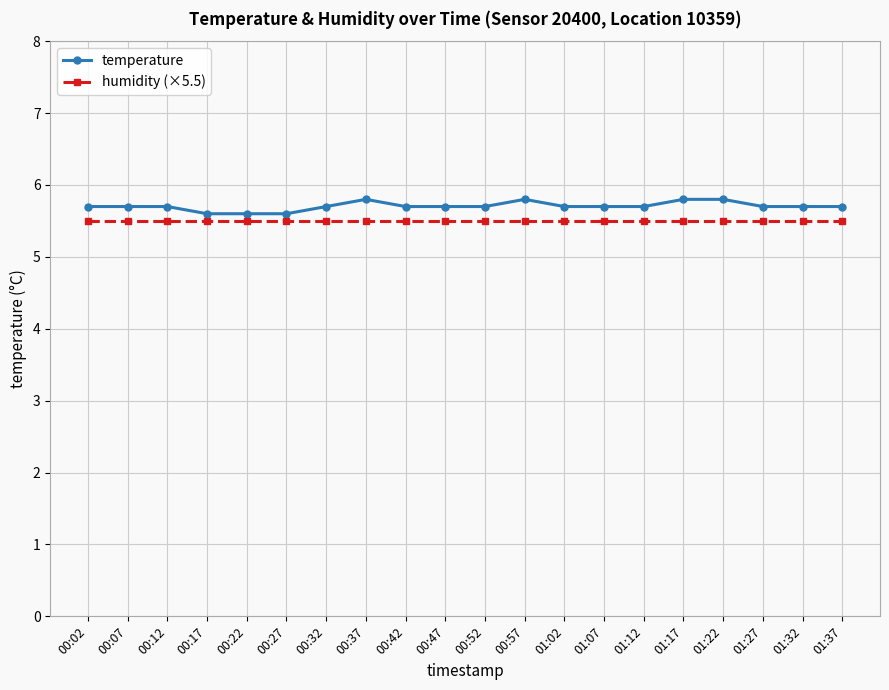

Is it true that temperature equals 5.7 at 00:42?

True